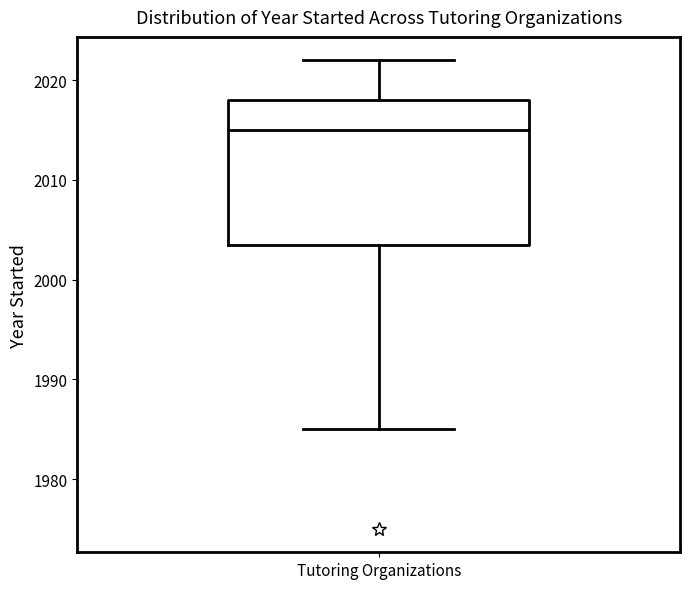

Where is the upper edge of the box for Tutoring Organizations on the y-axis? The values are not printed on the chart, so give them approximately, as read against the axis.

2018